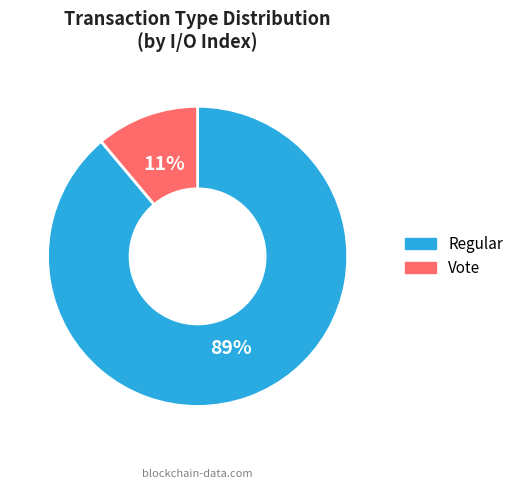

Is it true that Vote is 11% of the pie?

True